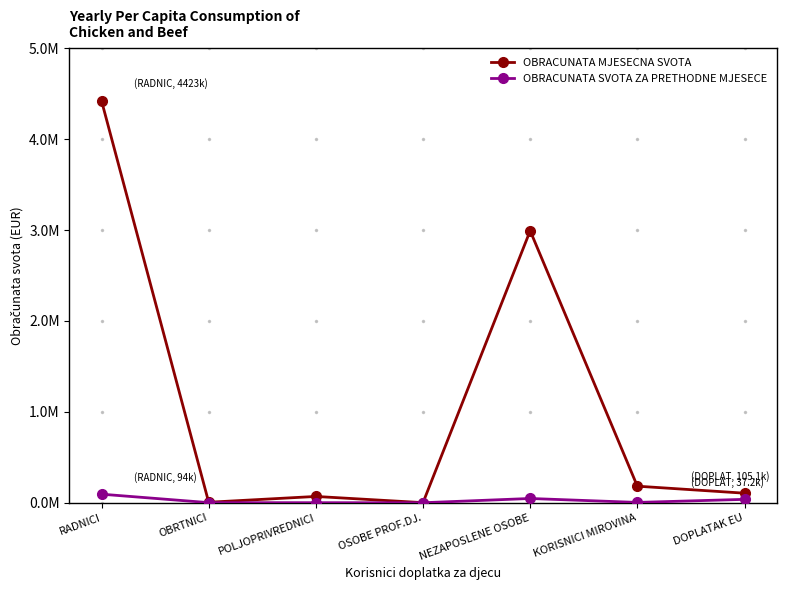

Does the chart display data point markers on the line(s)?

Yes